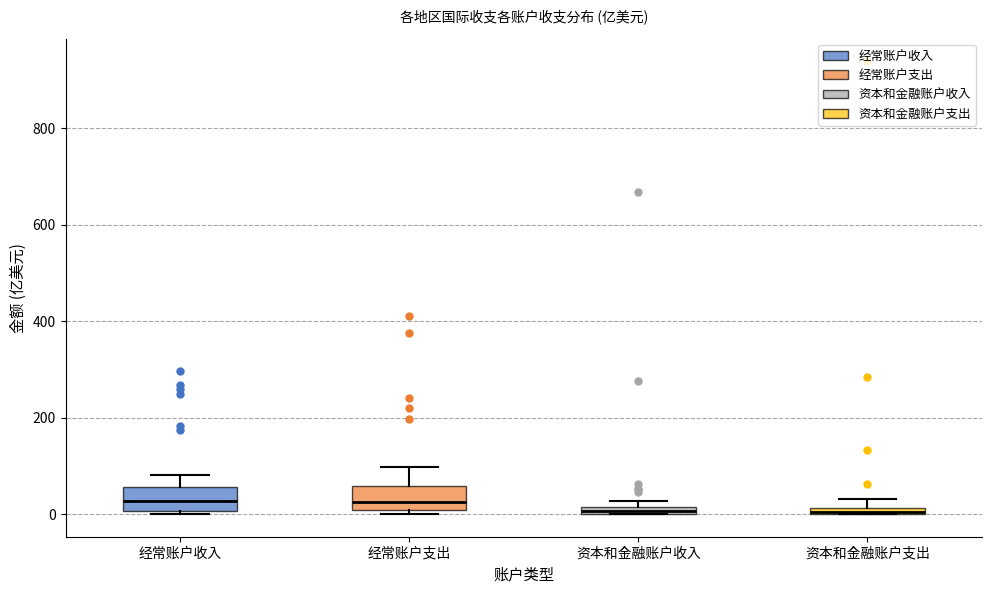

Where does the upper whisker of the box for 经常账户支出 end on the y-axis? The values are not printed on the chart, so give them approximately, as read against the axis.

100